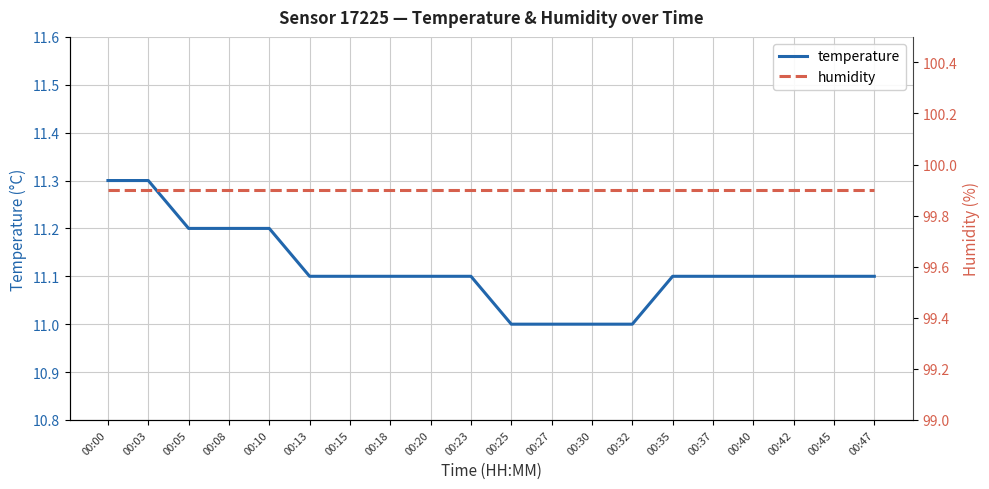

What are all the series names shown in the legend?

temperature, humidity